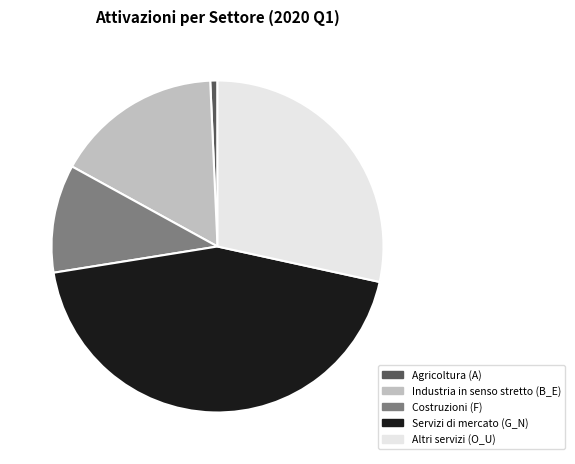

Is it true that Servizi di mercato (G_N) is 44% of the pie?

True